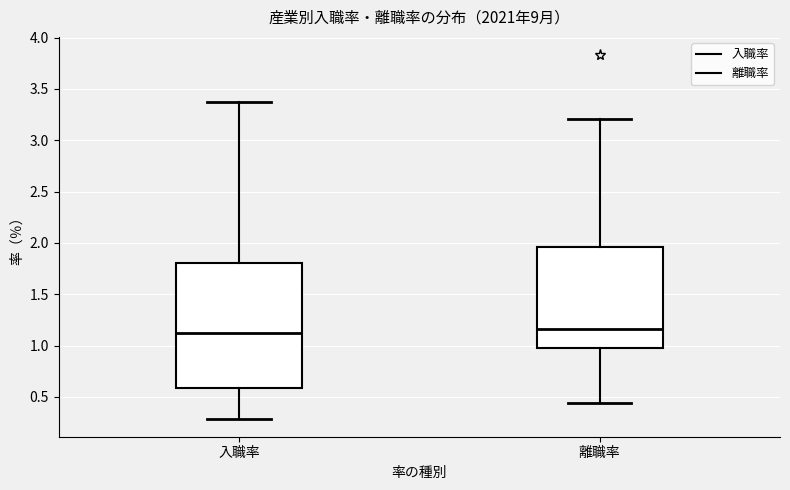

Where is the lower edge of the box for 離職率 on the y-axis? The values are not printed on the chart, so give them approximately, as read against the axis.

1.00